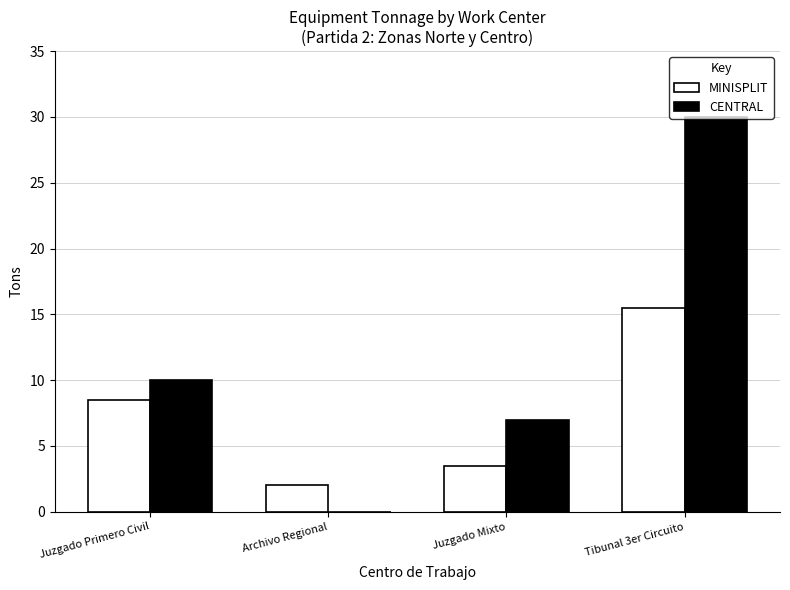

Reading left to right, transcribe all the data shown in this chart.

MINISPLIT: Juzgado Primero Civil=8.5	Archivo Regional=2.0	Juzgado Mixto=3.5	Tibunal 3er Circuito=15.5
CENTRAL: Juzgado Primero Civil=10.0	Archivo Regional=0.0	Juzgado Mixto=7.0	Tibunal 3er Circuito=30.0